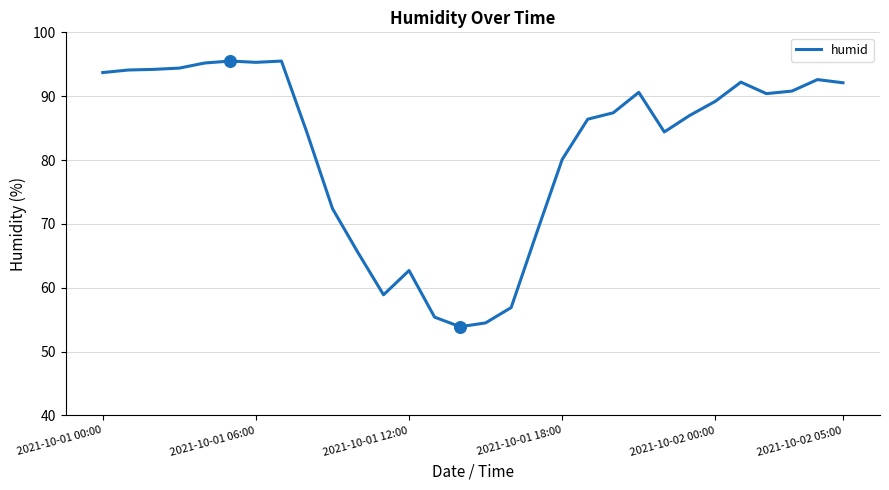

What is the greatest value displayed?

95.5